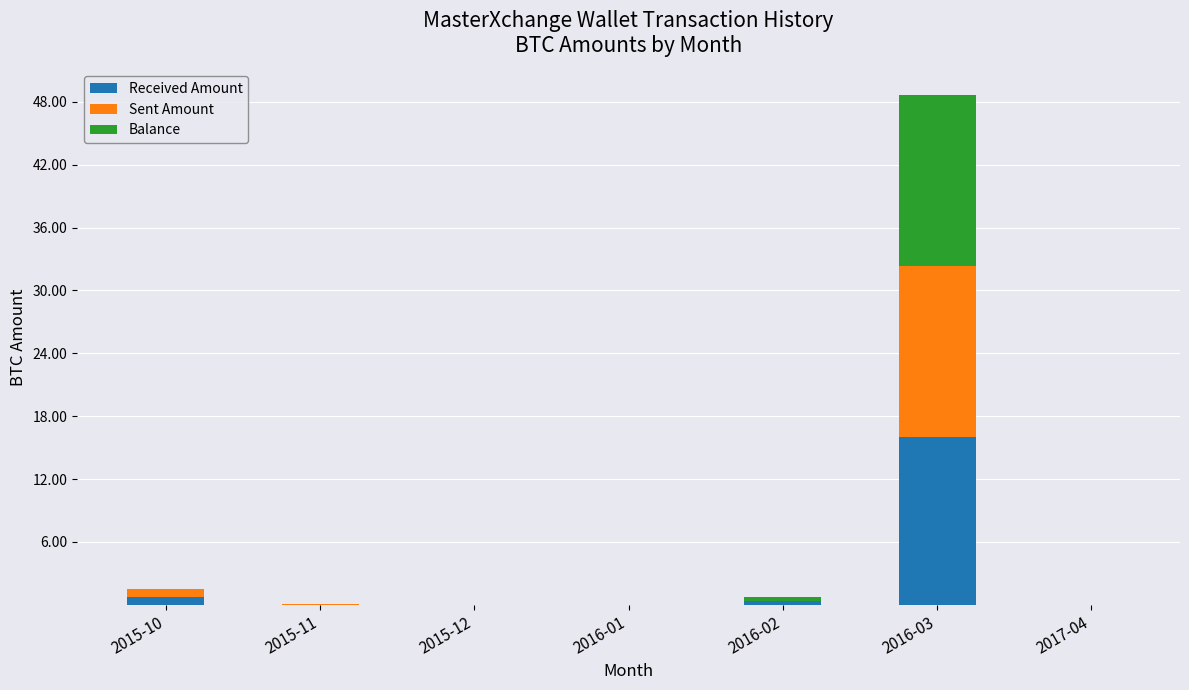

What is the maximum value for Received Amount?

16.0